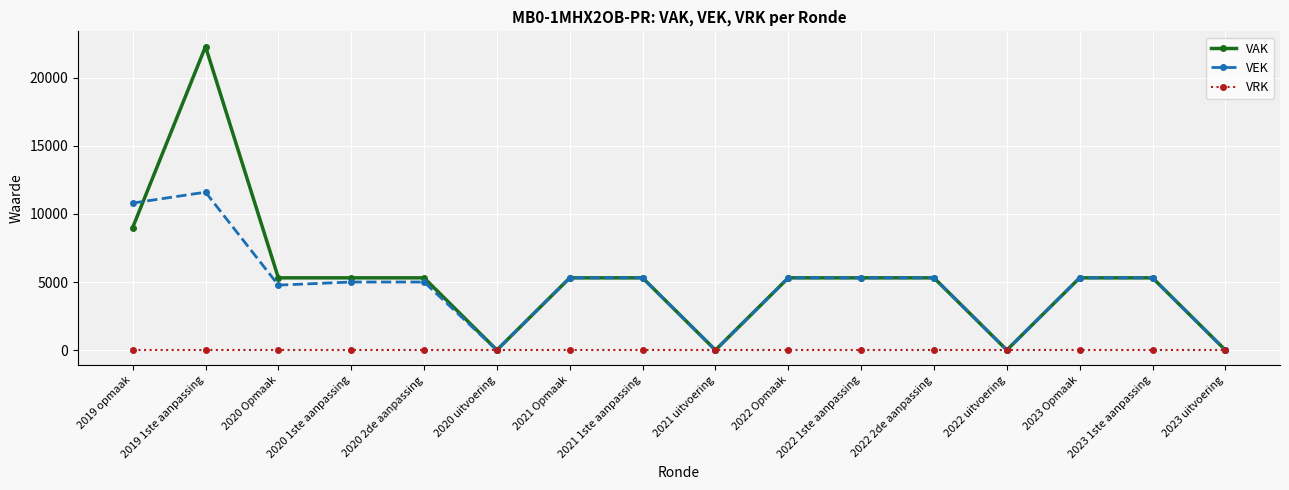

True or false: VEK and VAK cross at least once.

True